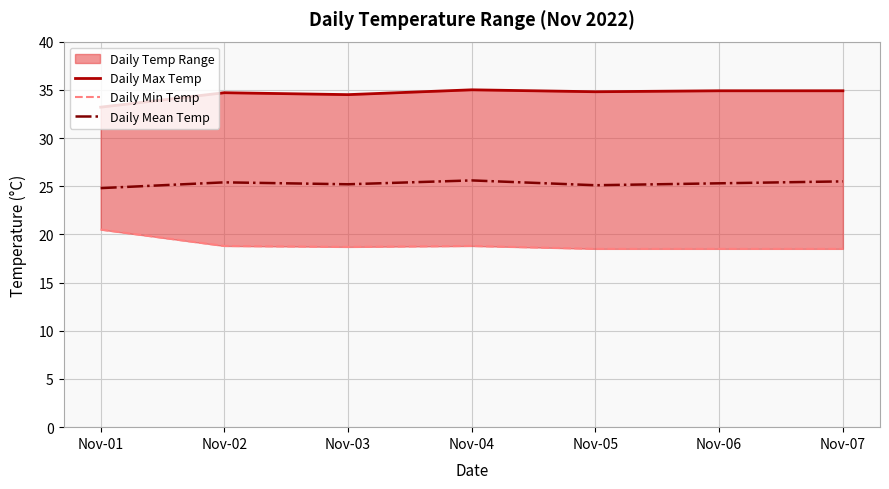

Where is the first local maximum for Daily Max Temp?

Nov-02